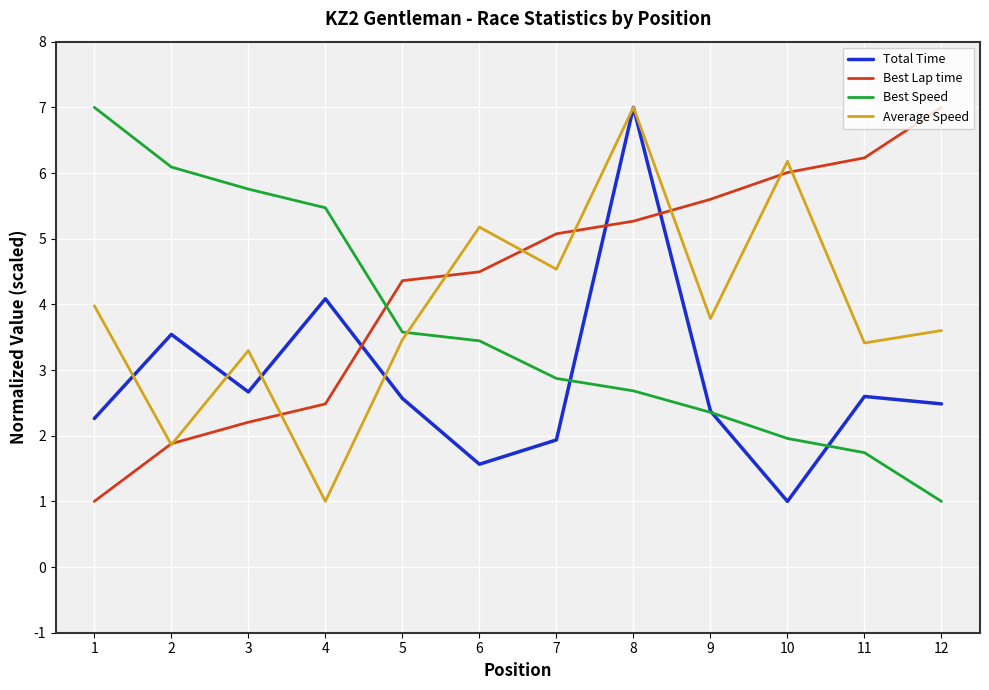

After their last crossing, which series has the higher values: Best Speed or Average Speed?

Average Speed